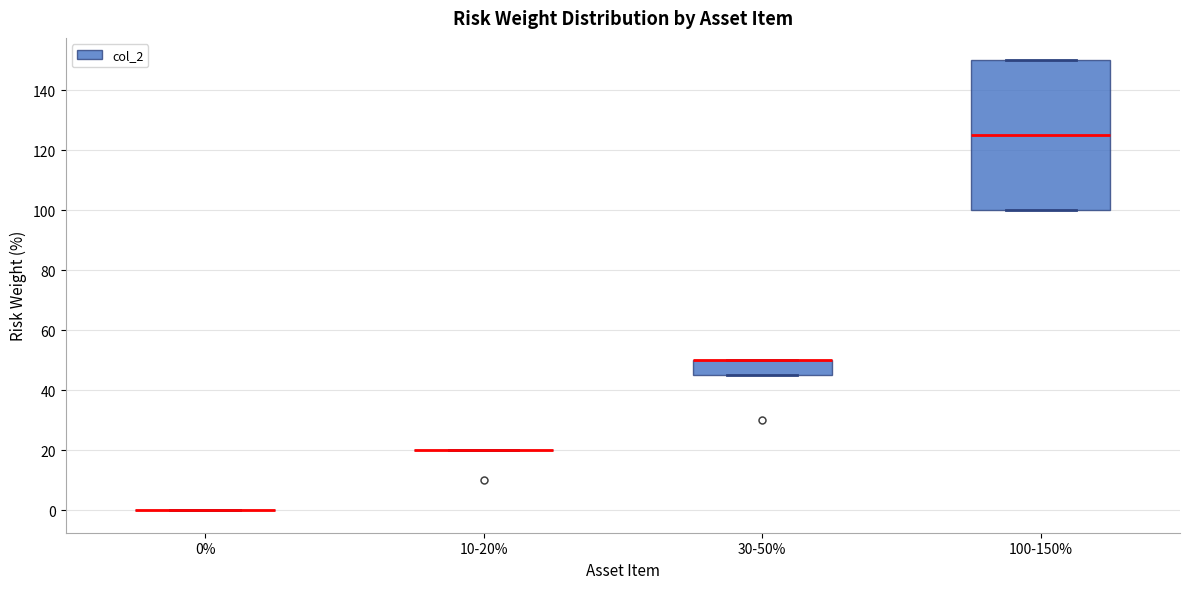

Reading left to right, read every box against the y-axis: the position of its median line, the range the box covers, and the ends of its whiskers. The values are not printed on the chart, so give them approximately, as read against the axis.

0%: box collapsed to a line at 0, whiskers 0 to 0
10-20%: box collapsed to a line at 20, whiskers 20 to 20
30-50%: median 50 (drawn on the box's upper edge), box 46 to 50, whiskers 46 to 50
100-150%: median 126, box 100 to 150, whiskers 100 to 150